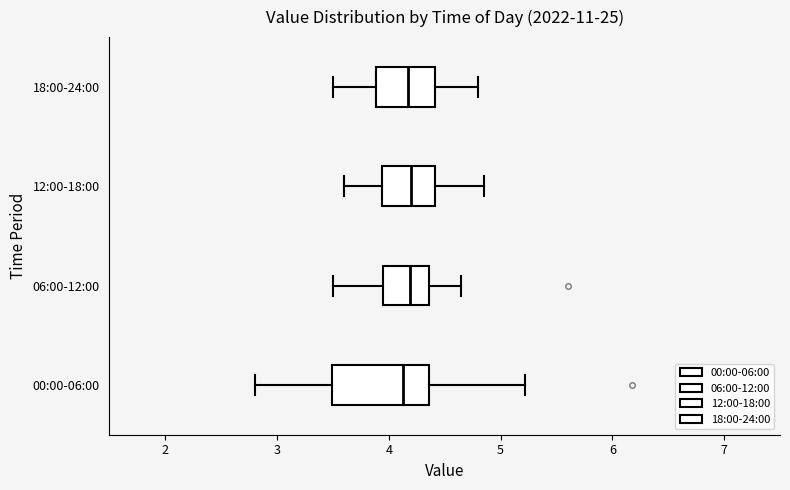

Where does the median line of the box for 00:00-06:00 sit on the x-axis? The values are not printed on the chart, so give them approximately, as read against the axis.

4.1